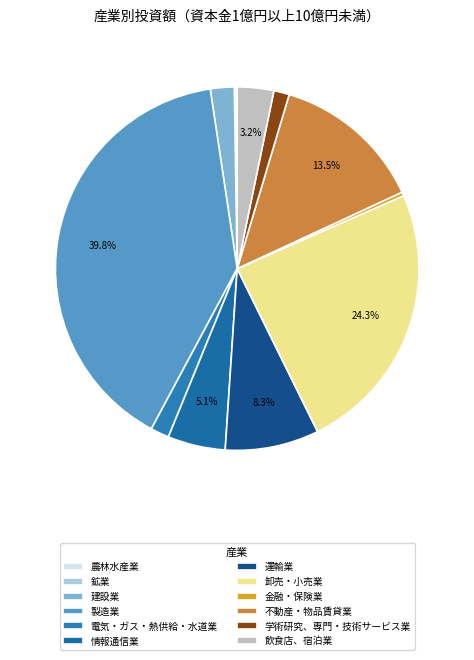

To the nearest percent, what is the combined percentage of 鉱業 and 卸売・小売業?

24%